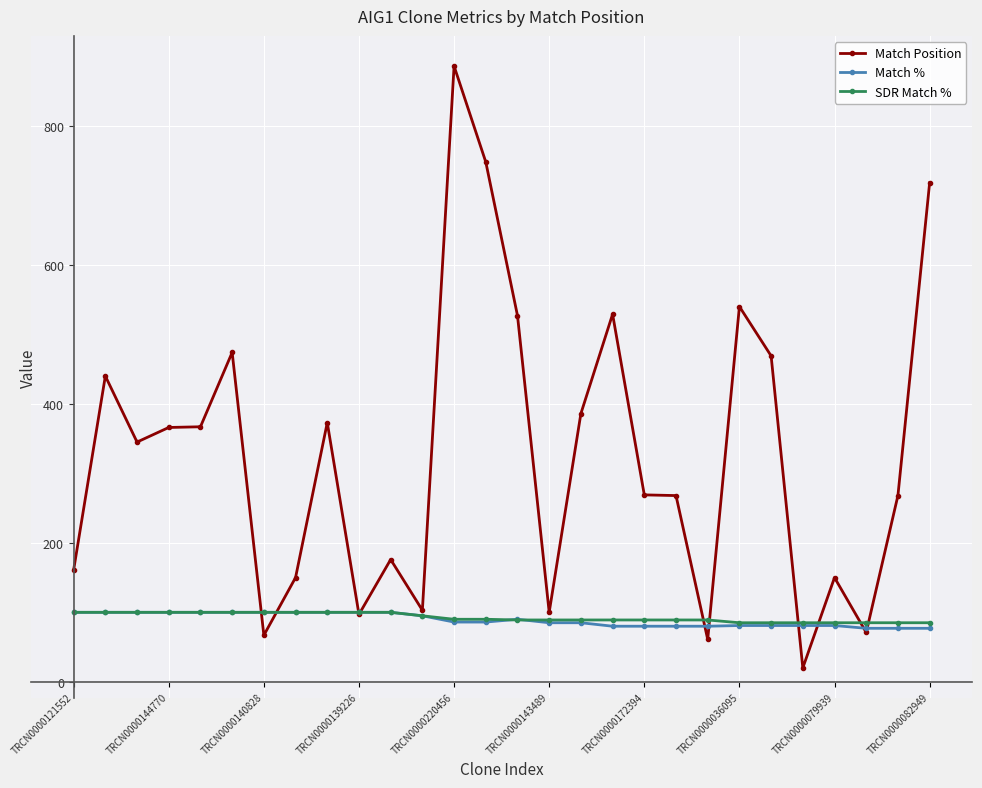

Which series has the largest total across all categories?

Match Position